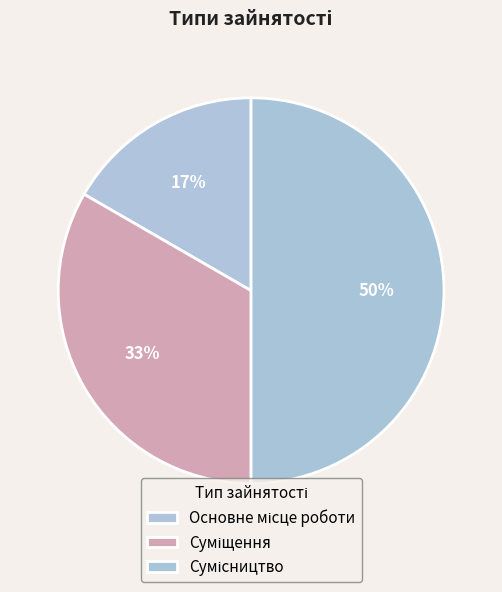

How many slices are in this pie chart?

3